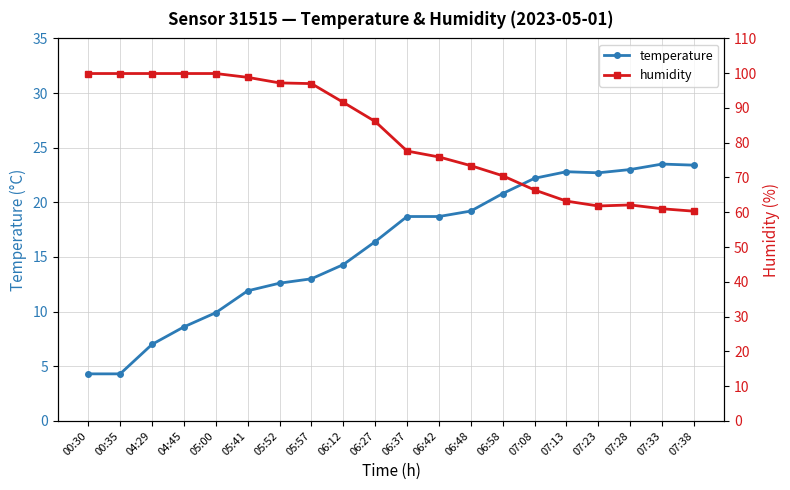

What are all the series names shown in the legend?

temperature, humidity